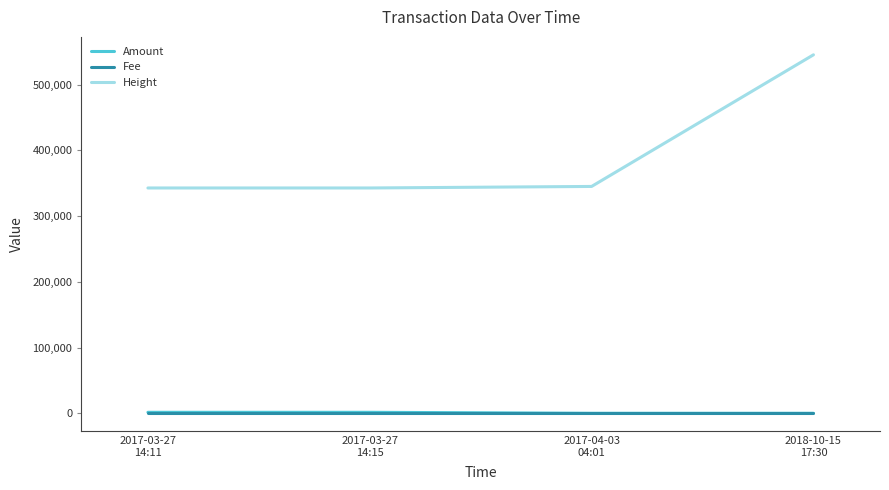

What position from the right is 2017-03-27
14:11?

4